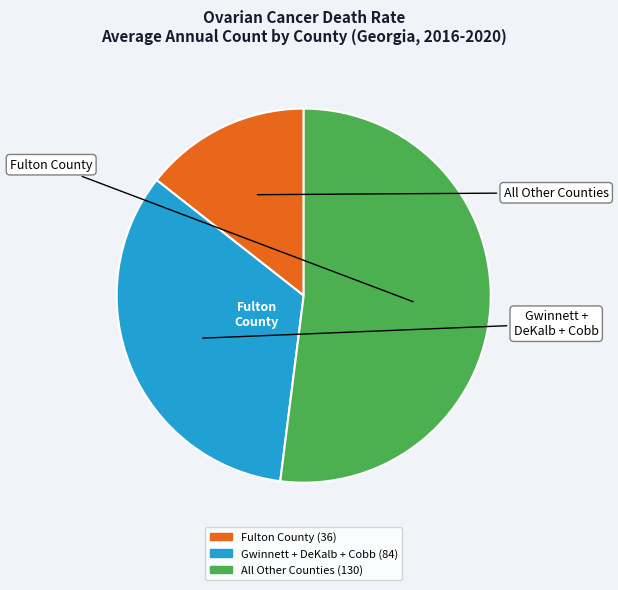

Is there any slice that represents more than half of the pie?

Yes